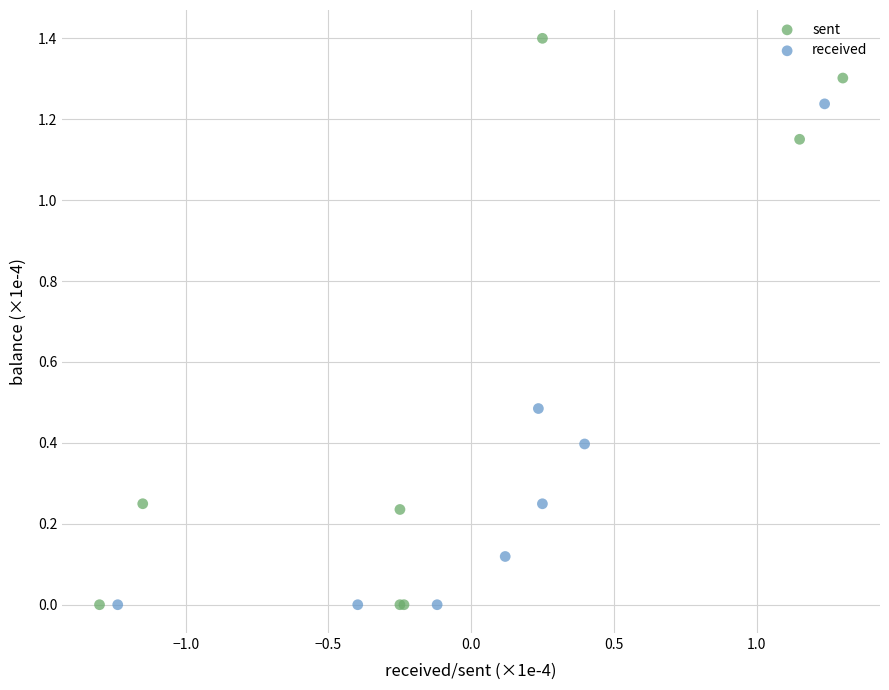

Which series has the widest spread of Y values?

sent